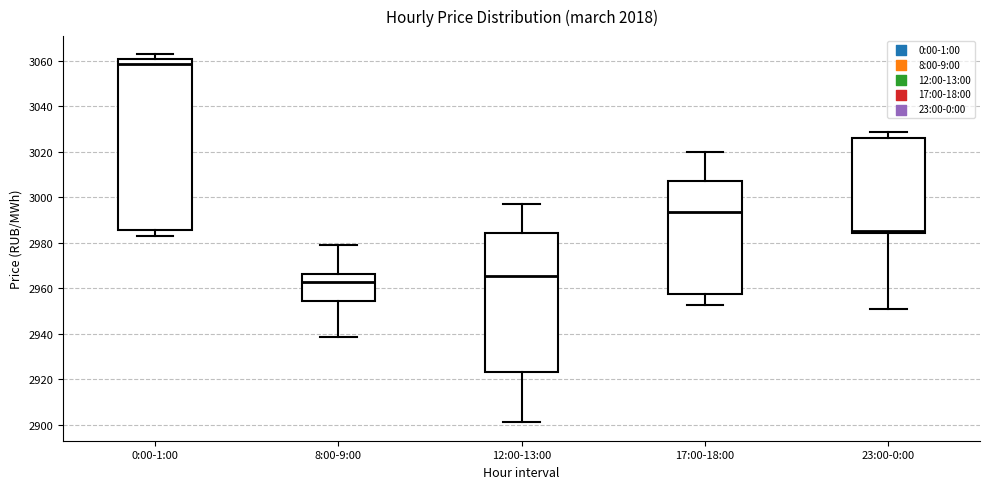

Reading left to right, transcribe this box plot: for each box, give where its median line is, the range the box spans, and where its two whiskers end, as read against the y-axis. The values are not printed on the chart, so give them approximately, as read against the axis.

0:00-1:00: median 3058, box 2986 to 3060, whiskers 2984 to 3062
8:00-9:00: median 2962, box 2954 to 2966, whiskers 2938 to 2980
12:00-13:00: median 2966, box 2924 to 2984, whiskers 2902 to 2996
17:00-18:00: median 2994, box 2958 to 3008, whiskers 2952 to 3020
23:00-0:00: median 2986, box 2984 to 3026, whiskers 2950 to 3028